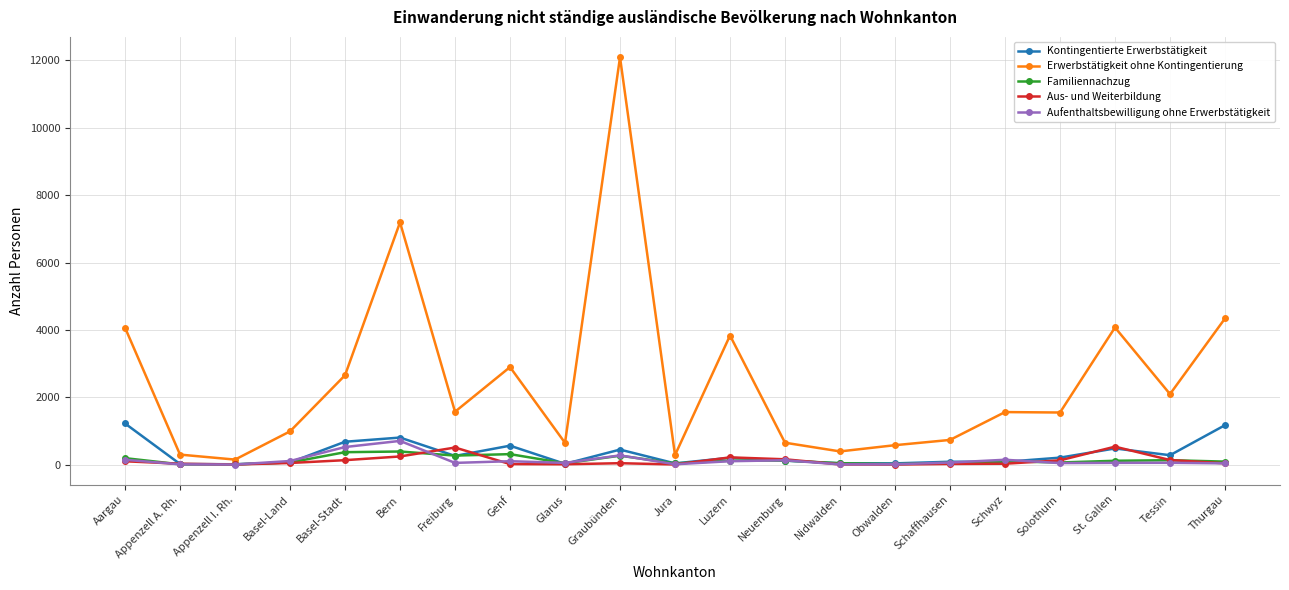

What is the difference between the maximum and minimum values in the Erwerbstätigkeit ohne Kontingentierung series?

11947